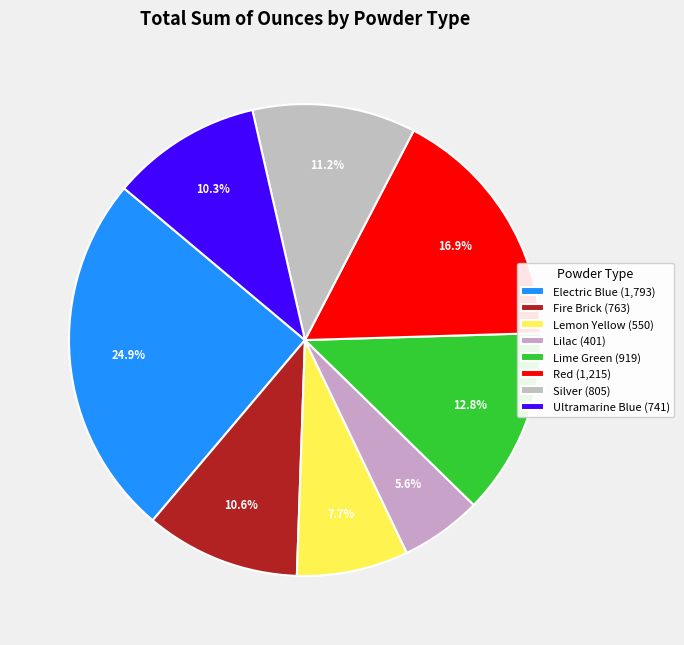

To the nearest percent, what is the combined percentage of Lilac and Lime Green?

18%